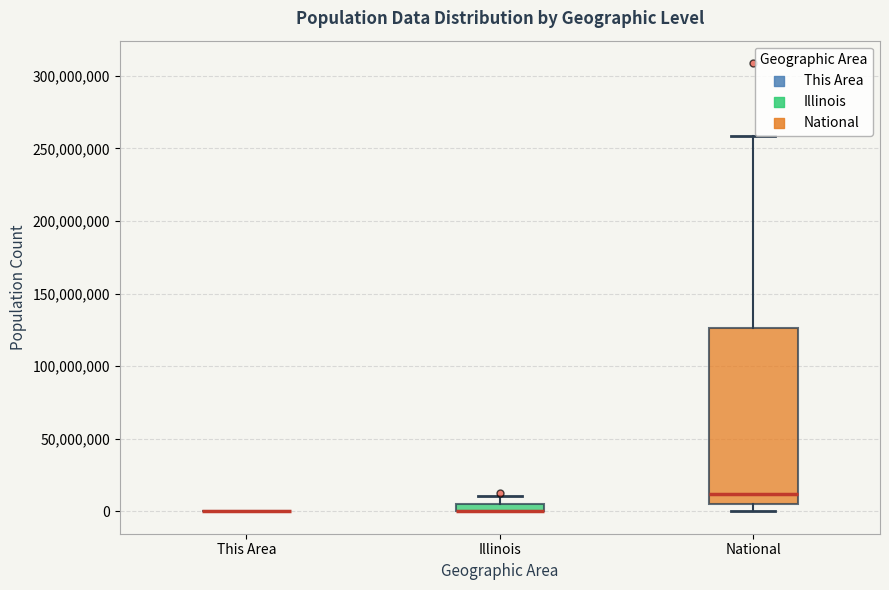

Which box is the tallest, from its lower edge to its upper edge?

National